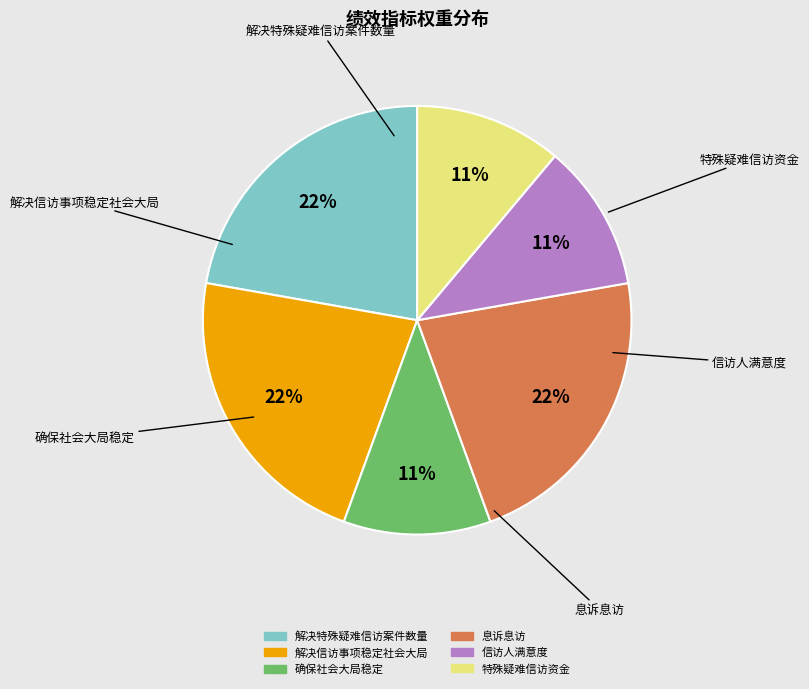

Is the sum of 信访人满意度 and 解决信访事项稳定社会大局 greater than half?

No